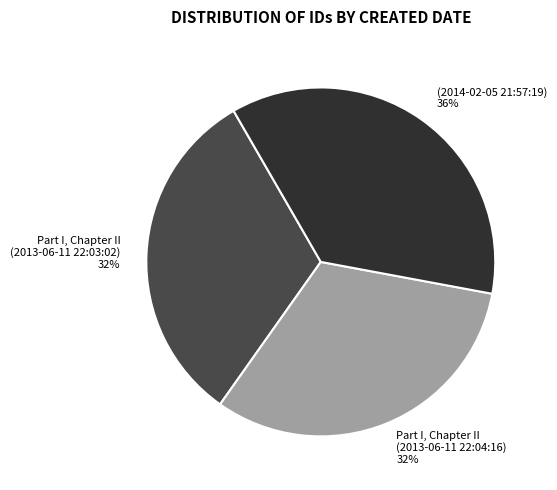

Is there any slice that represents more than half of the pie?

No